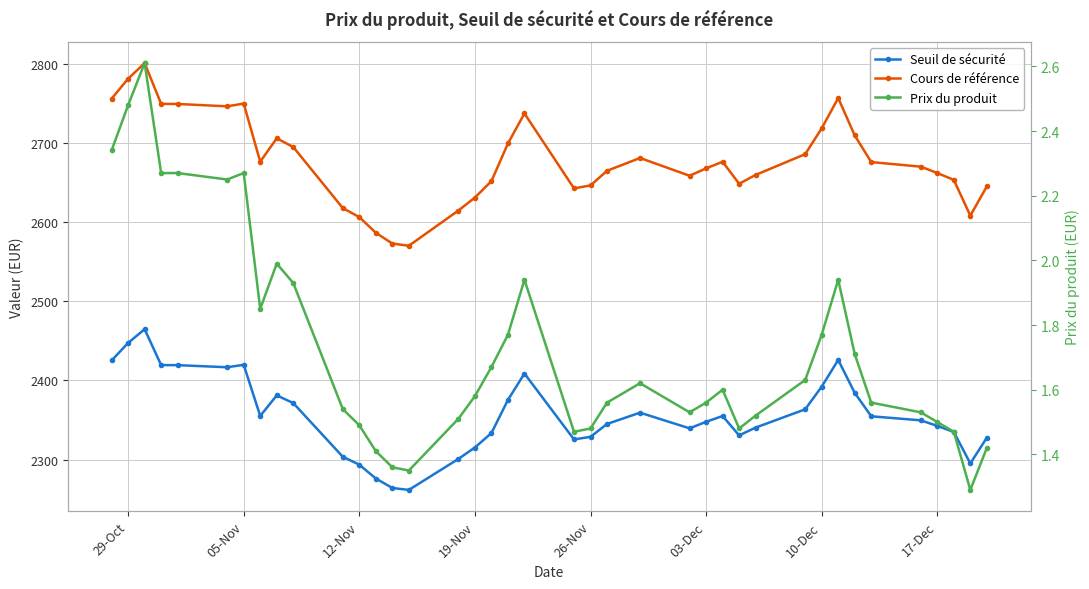

True or false: Seuil de sécurité and Cours de référence intersect in this chart.

False